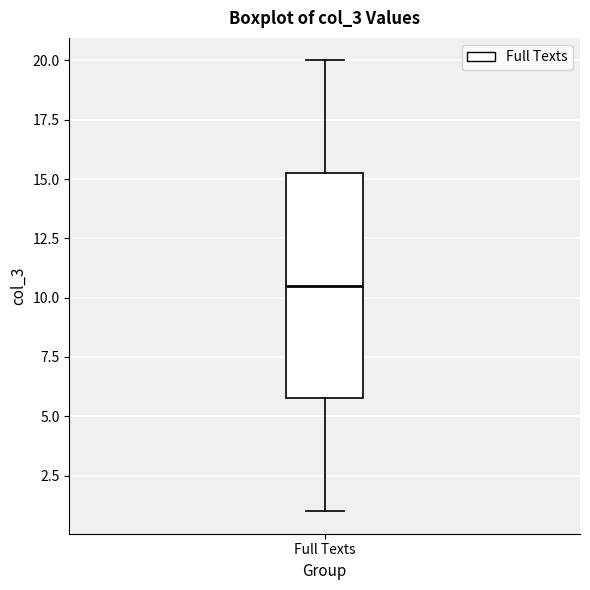

Transcribe this box plot: give where the median line is, the range the box spans, and where the two whiskers end, as read against the y-axis. The values are not printed on the chart, so give them approximately, as read against the axis.

median 10.5, box 6.0 to 15.5, whiskers 1.0 to 20.0